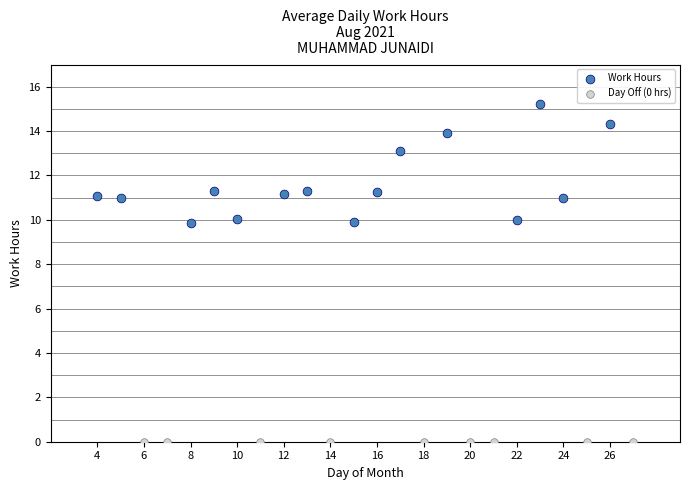

Which series reaches the minimum Y coordinate?

Day Off (0 hrs)